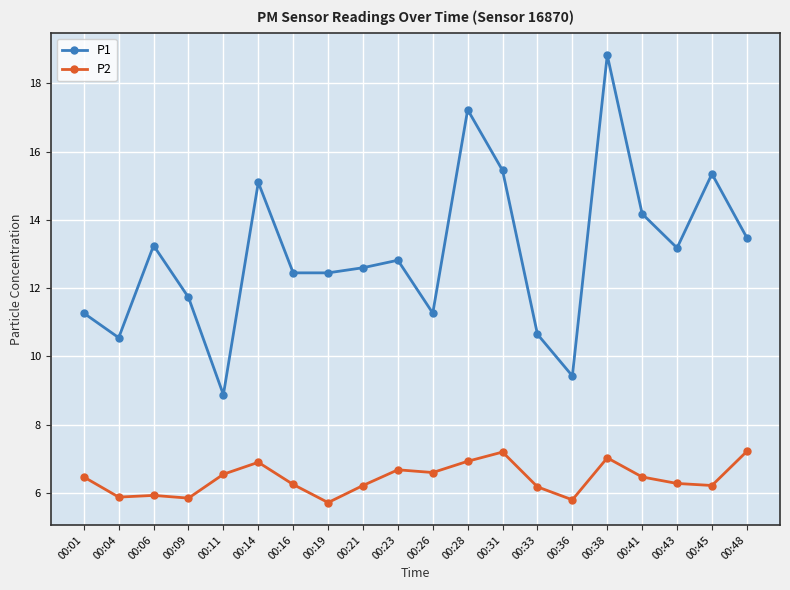

Is the value of P2 at 00:33 greater than the value of P1 at 00:04?

No